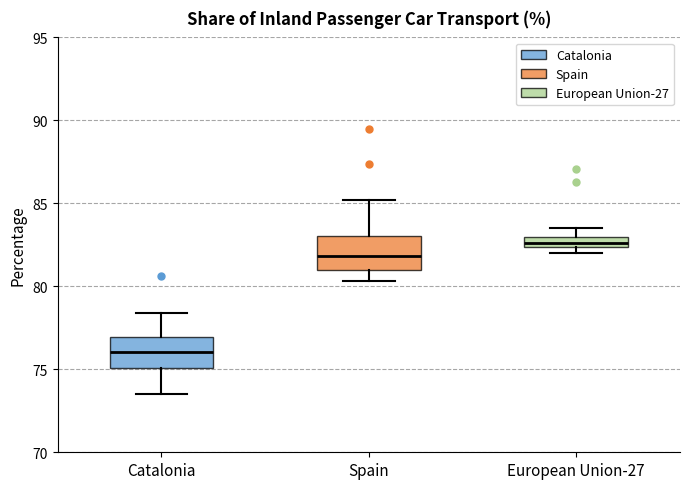

Which box's median line is the lowest?

Catalonia